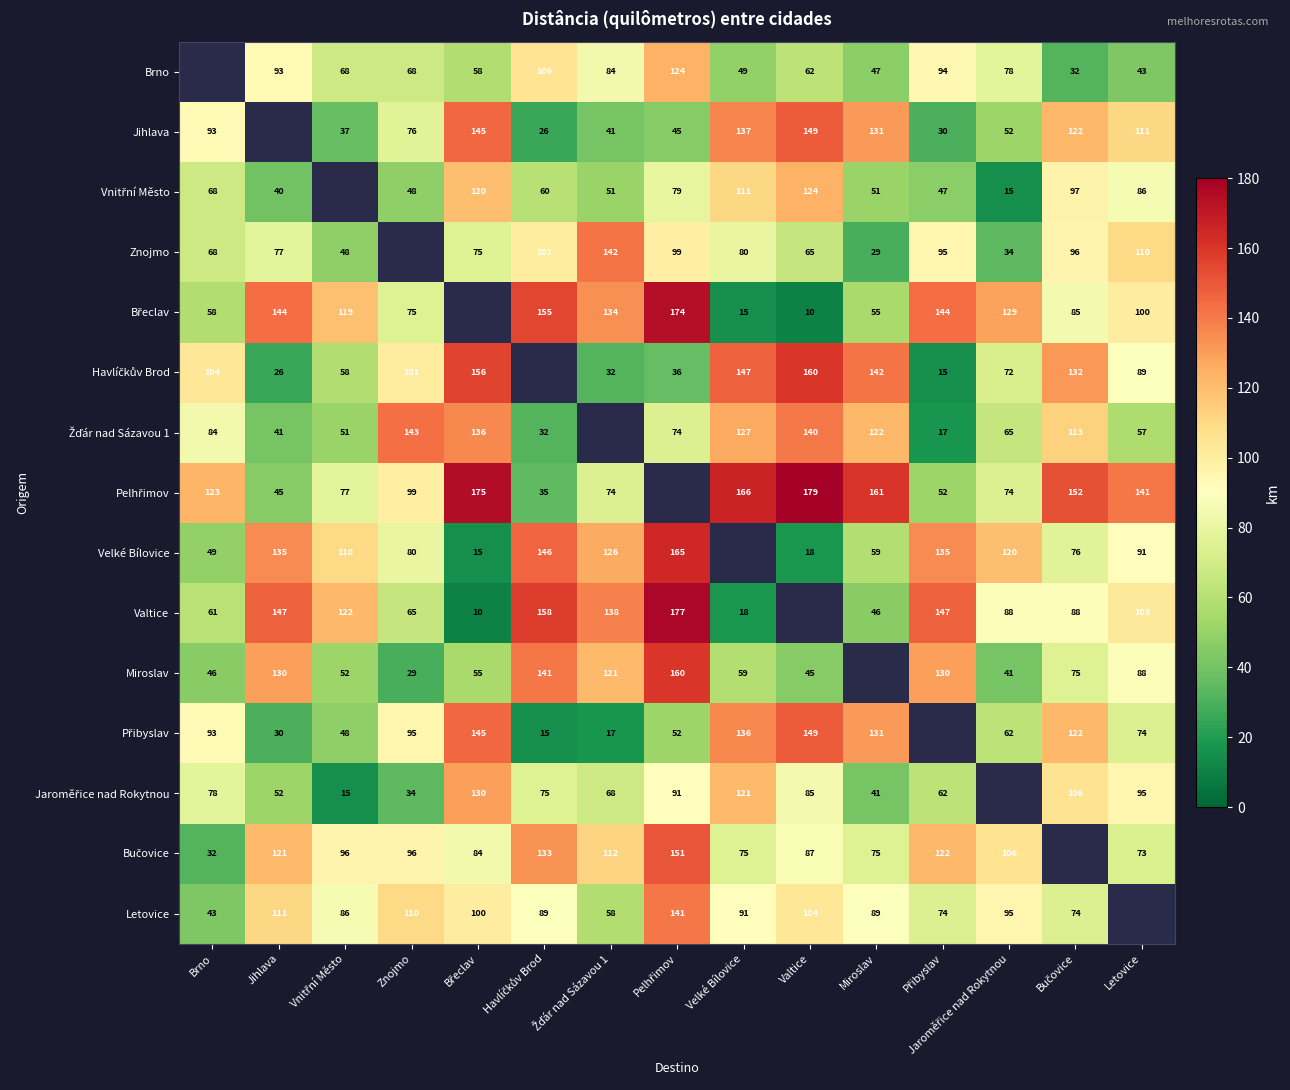

The value of Brno at Vnitřní Město is 68.0. True or false?

True